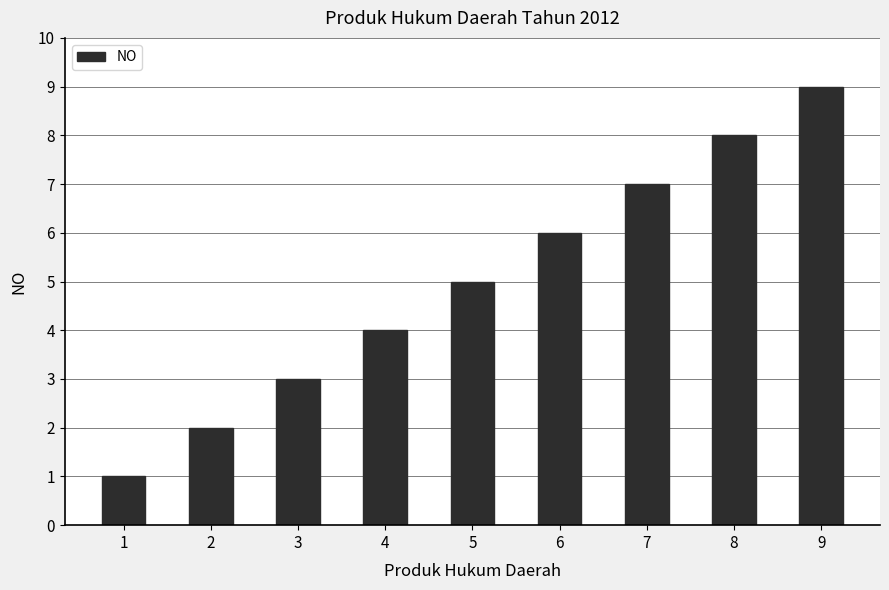

Which has a higher value, 2 or 7?

7